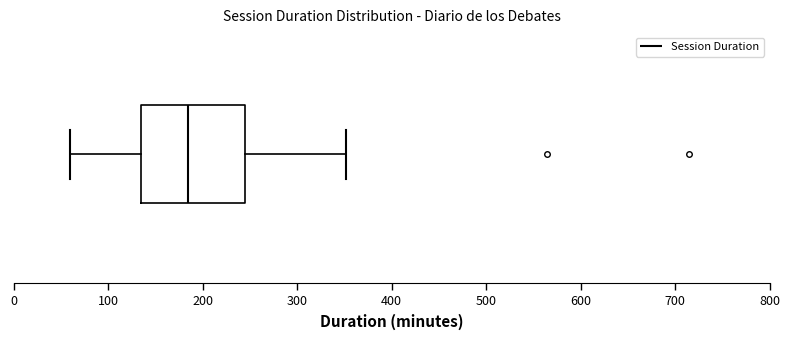

Where does the right whisker of the box end on the x-axis? The values are not printed on the chart, so give them approximately, as read against the axis.

350